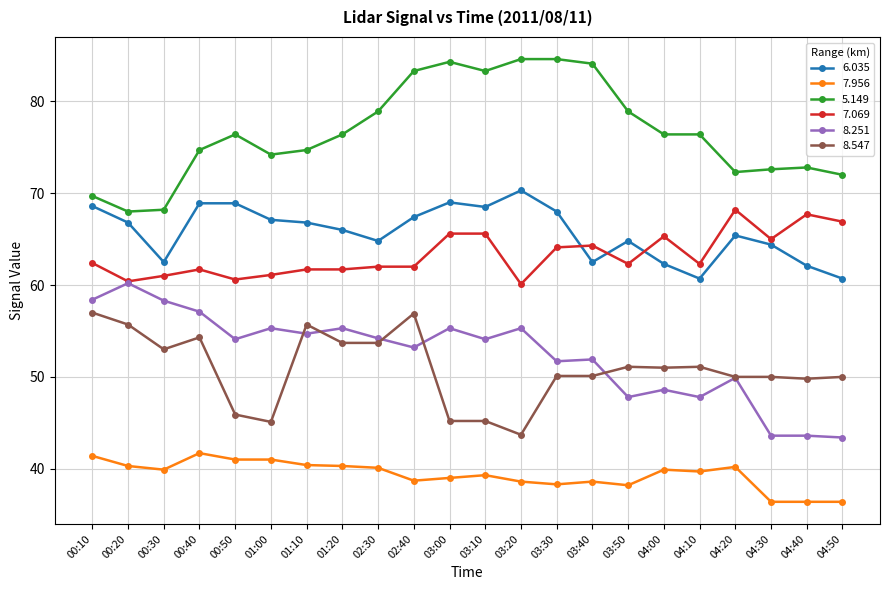

What is the value of the 8.547 point at the 3rd from the left?

53.0